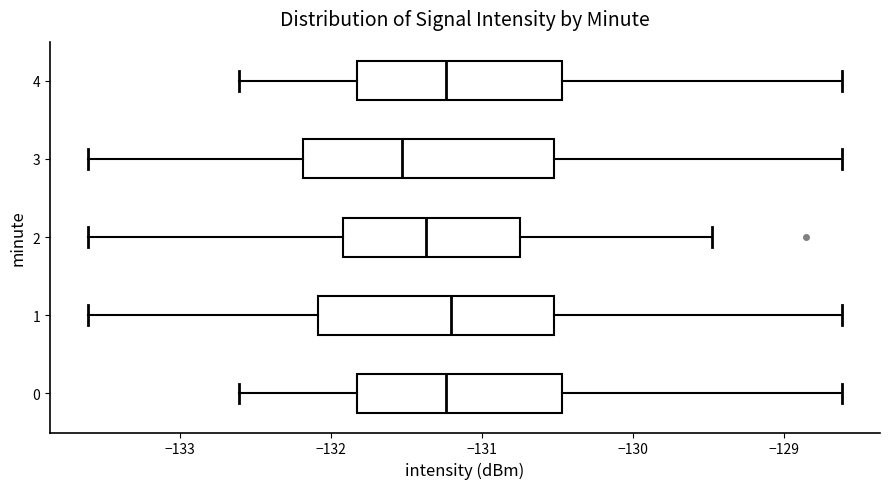

Reading bottom to top, read every box against the x-axis: the position of its median line, the range the box covers, and the ends of its whiskers. The values are not printed on the chart, so give them approximately, as read against the axis.

0: median -131.2, box -131.8 to -130.5, whiskers -132.6 to -128.6
1: median -131.2, box -132.1 to -130.5, whiskers -133.6 to -128.6
2: median -131.4, box -131.9 to -130.8, whiskers -133.6 to -129.5
3: median -131.5, box -132.2 to -130.5, whiskers -133.6 to -128.6
4: median -131.2, box -131.8 to -130.5, whiskers -132.6 to -128.6